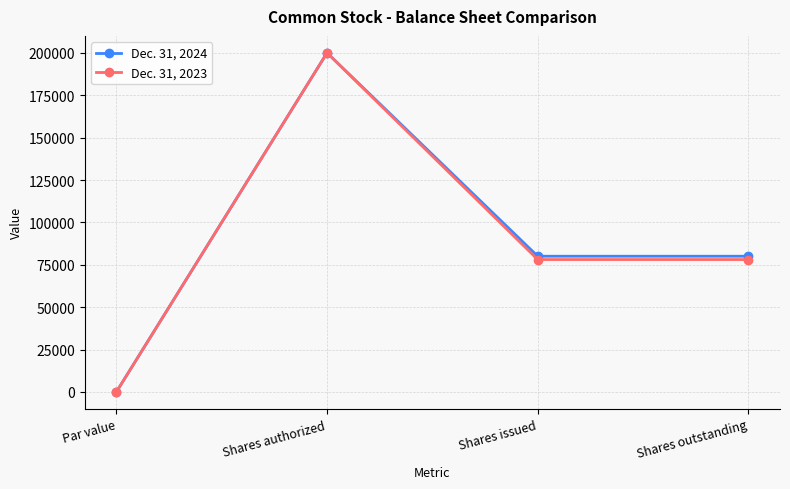

At how many categories does at least one series exceed 167341?

1